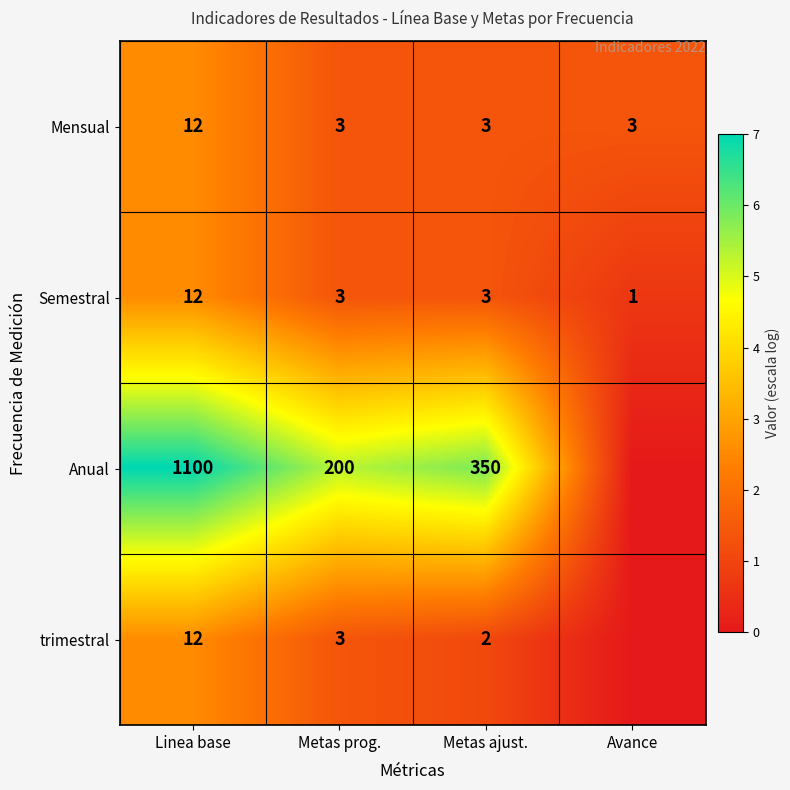

Which category has the highest value in the Mensual series?

Linea base